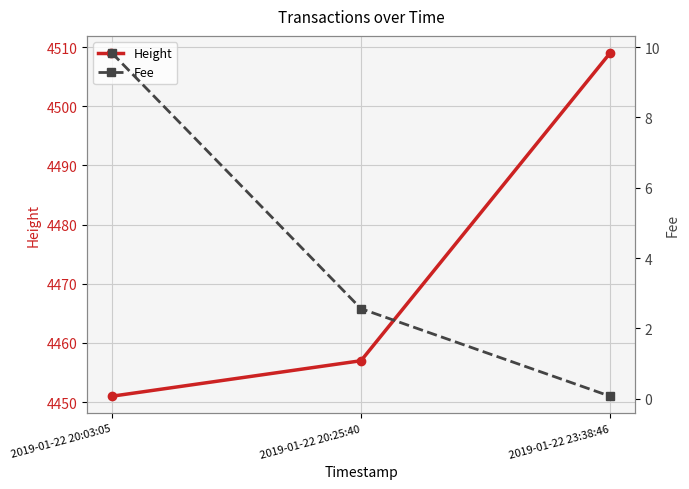

What is the average value of the Height series?

4472